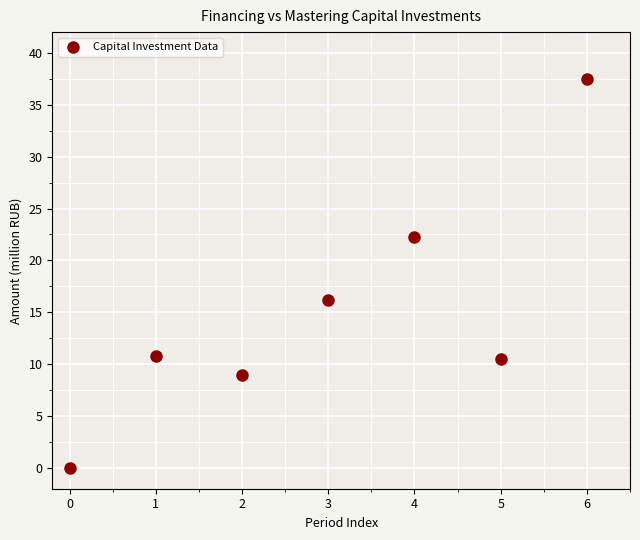

What Y value in the scatter plot is closest to 18?

16.2